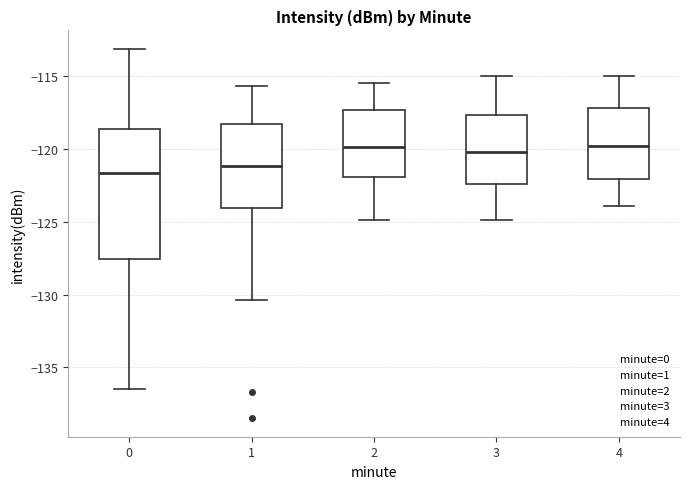

Where is the lower edge of the box at x = 3 on the y-axis? The values are not printed on the chart, so give them approximately, as read against the axis.

-122.5